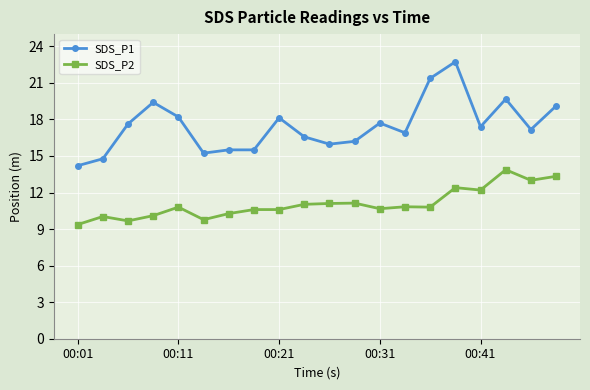

What is the average value of the SDS_P1 series?

17.5